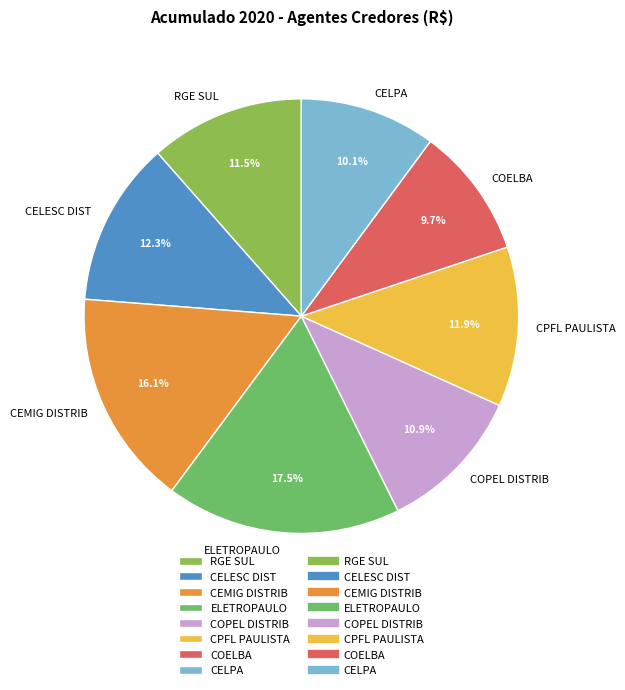

To the nearest percent, what percentage of the pie is CPFL PAULISTA?

12%